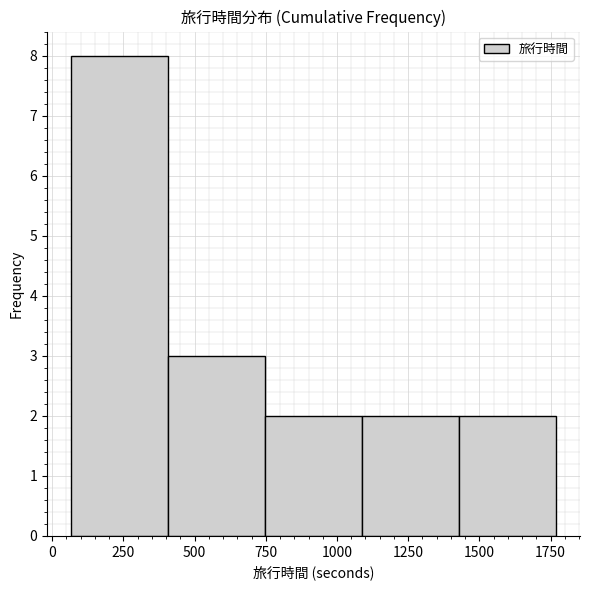

Reading left to right, transcribe this chart: for each bar, give the range it covers on the x-axis and its height. Neither the bar edges nor the heights are printed on the chart, so give them approximately, as read against the axes.

50 to 400: 8
400 to 750: 3
750 to 1100: 2
1100 to 1450: 2
1450 to 1750: 2